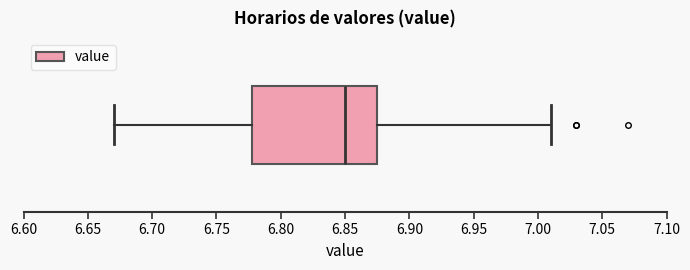

Transcribe this box plot: give where the median line is, the range the box spans, and where the two whiskers end, as read against the x-axis. The values are not printed on the chart, so give them approximately, as read against the axis.

median 6.850, box 6.780 to 6.875, whiskers 6.670 to 7.010